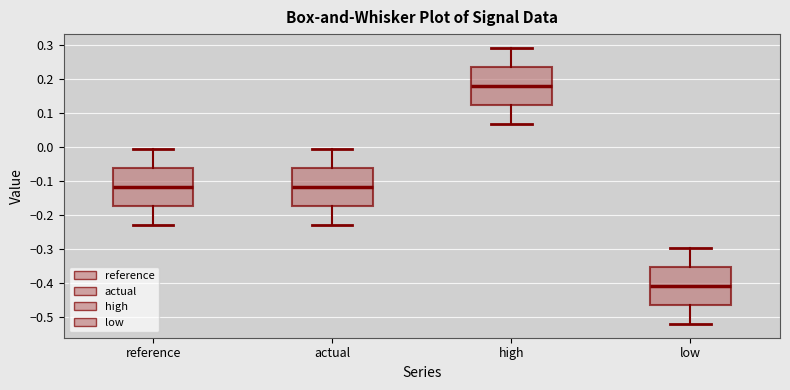

Reading left to right, transcribe this box plot: for each box, give where its median line is, the range the box spans, and where its two whiskers end, as read against the y-axis. The values are not printed on the chart, so give them approximately, as read against the axis.

reference: median -0.12, box -0.17 to -0.06, whiskers -0.23 to -0.01
actual: median -0.12, box -0.17 to -0.06, whiskers -0.23 to -0.01
high: median 0.18, box 0.12 to 0.24, whiskers 0.07 to 0.29
low: median -0.41, box -0.46 to -0.35, whiskers -0.52 to -0.30